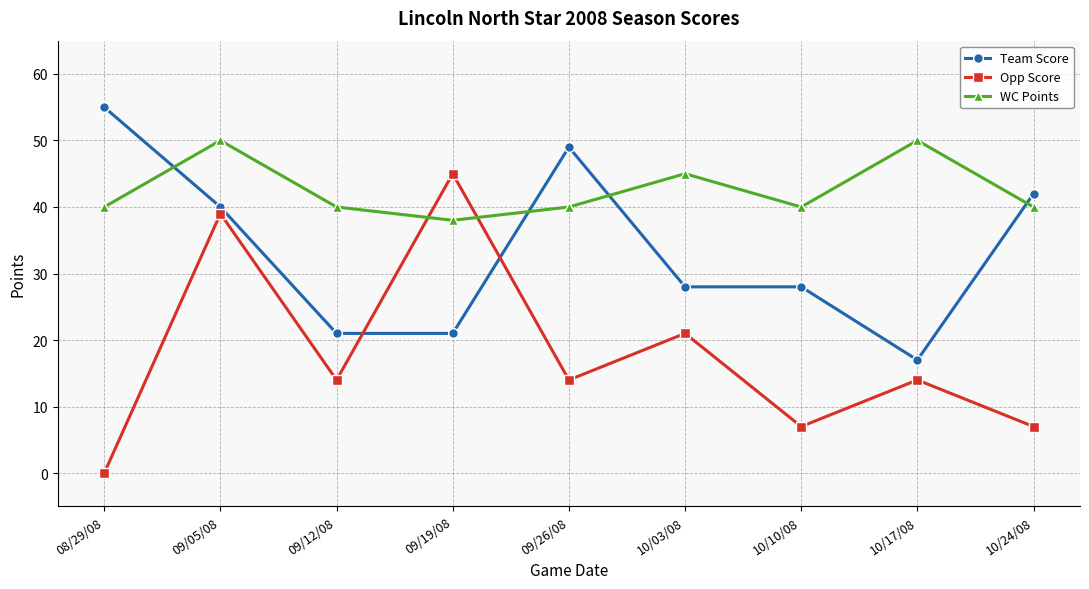

What is the difference between the highest and lowest values at 10/24/08?

35